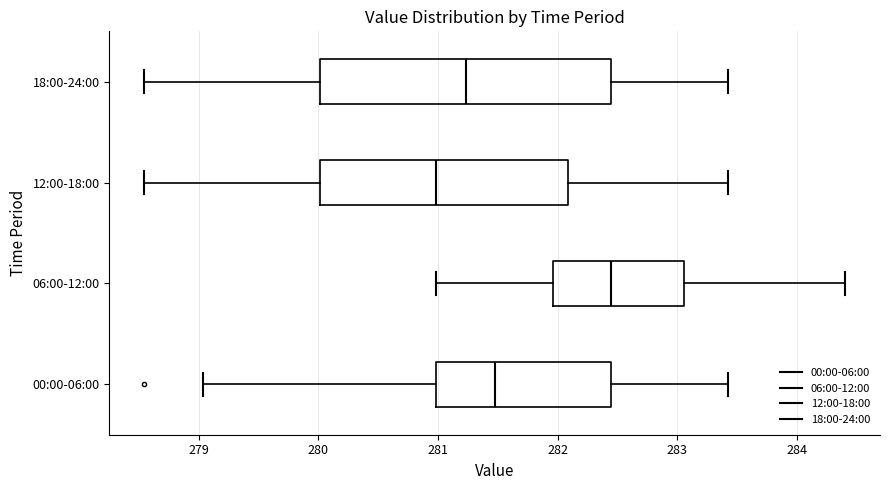

Which box has the furthest to the left median line?

12:00-18:00